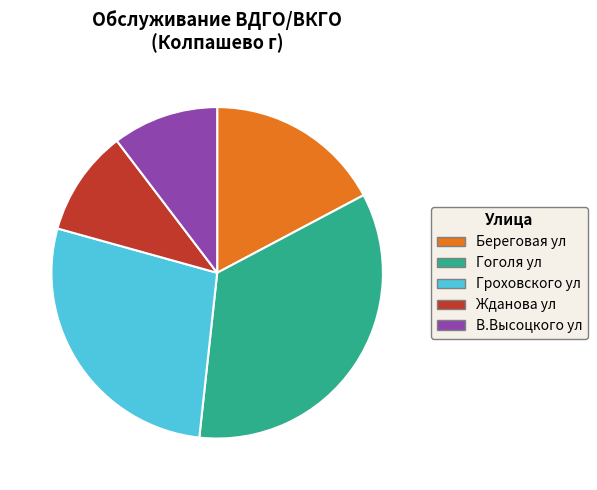

Is it true that Гроховского ул is 40% of the pie?

False